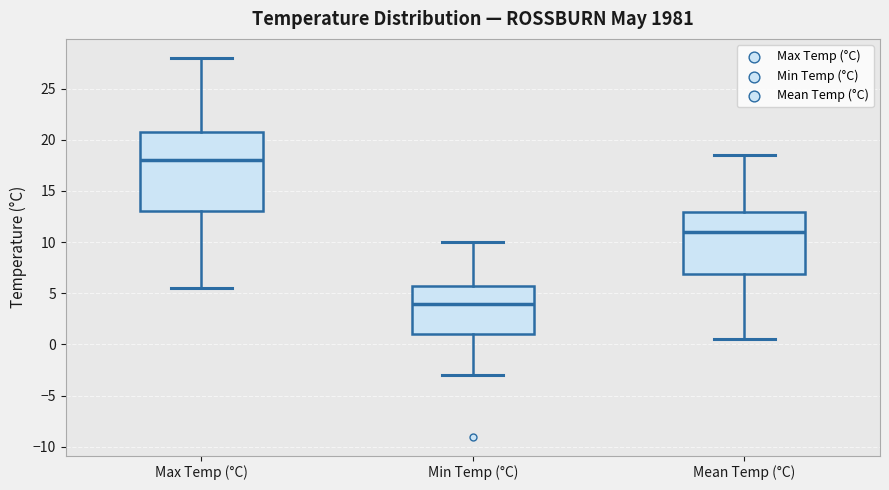

Reading left to right, transcribe this box plot: for each box, give where its median line is, the range the box spans, and where its two whiskers end, as read against the y-axis. The values are not printed on the chart, so give them approximately, as read against the axis.

Max Temp (°C): median 18.0, box 13.0 to 21.0, whiskers 5.5 to 28.0
Min Temp (°C): median 4.0, box 1.0 to 6.0, whiskers -3.0 to 10.0
Mean Temp (°C): median 11.0, box 7.0 to 13.0, whiskers 0.5 to 18.5